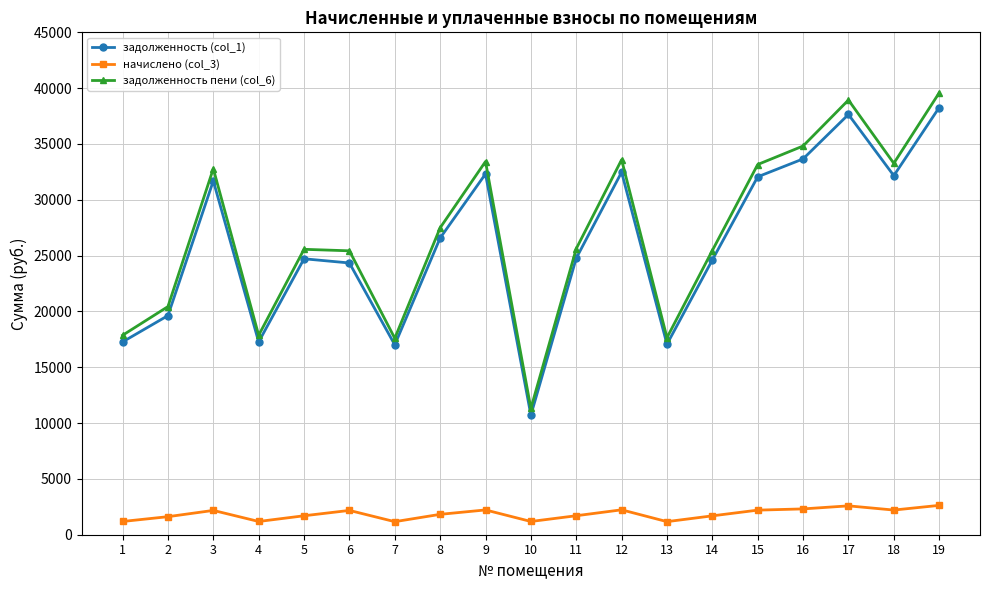

At which category is the sum across all series the highest?

19